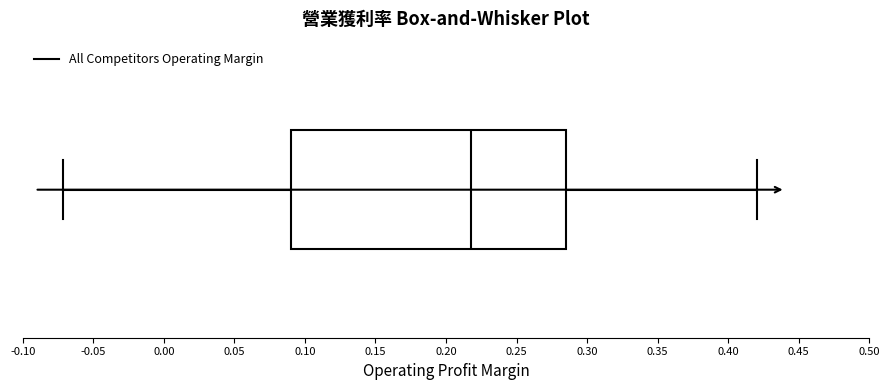

Where does the right whisker of the box end on the x-axis? The values are not printed on the chart, so give them approximately, as read against the axis.

0.420